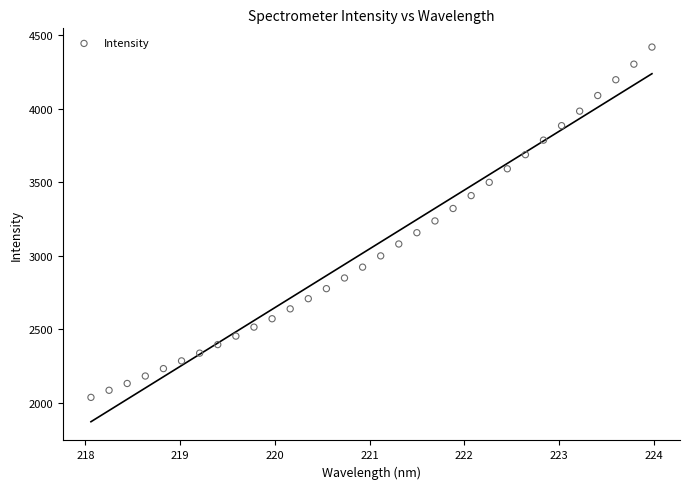

What is the range of X values (max minus min)?

5.9